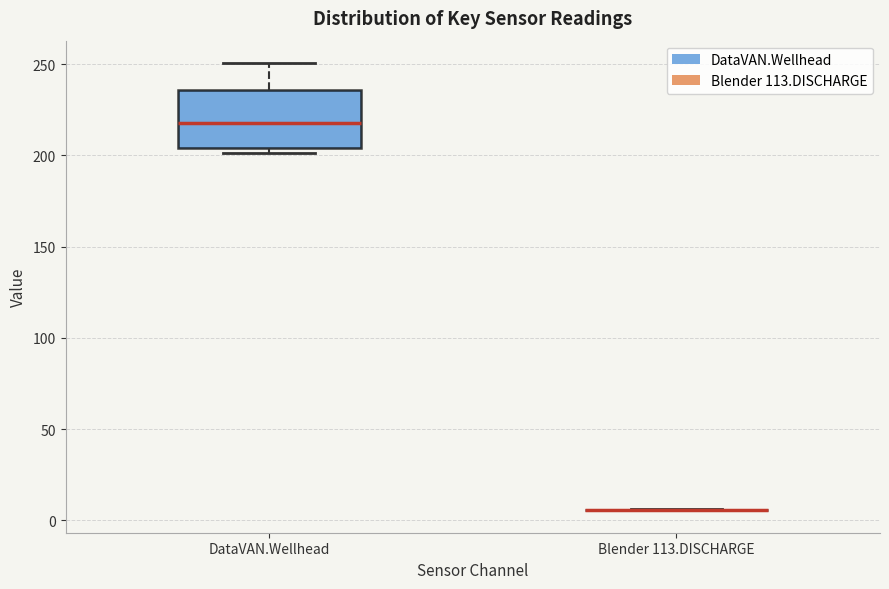

Reading left to right, read every box against the y-axis: the position of its median line, the range the box covers, and the ends of its whiskers. The values are not printed on the chart, so give them approximately, as read against the axis.

DataVAN.Wellhead: median 215, box 205 to 235, whiskers 200 to 250
Blender 113.DISCHARGE: box collapsed to a line at 5, whiskers 5 to 5